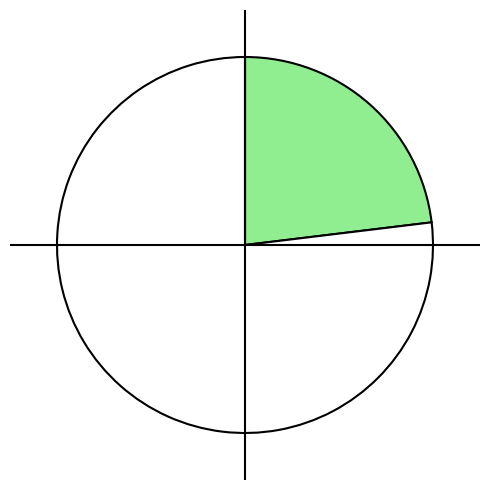

Is there any slice that represents more than half of the pie?

Yes